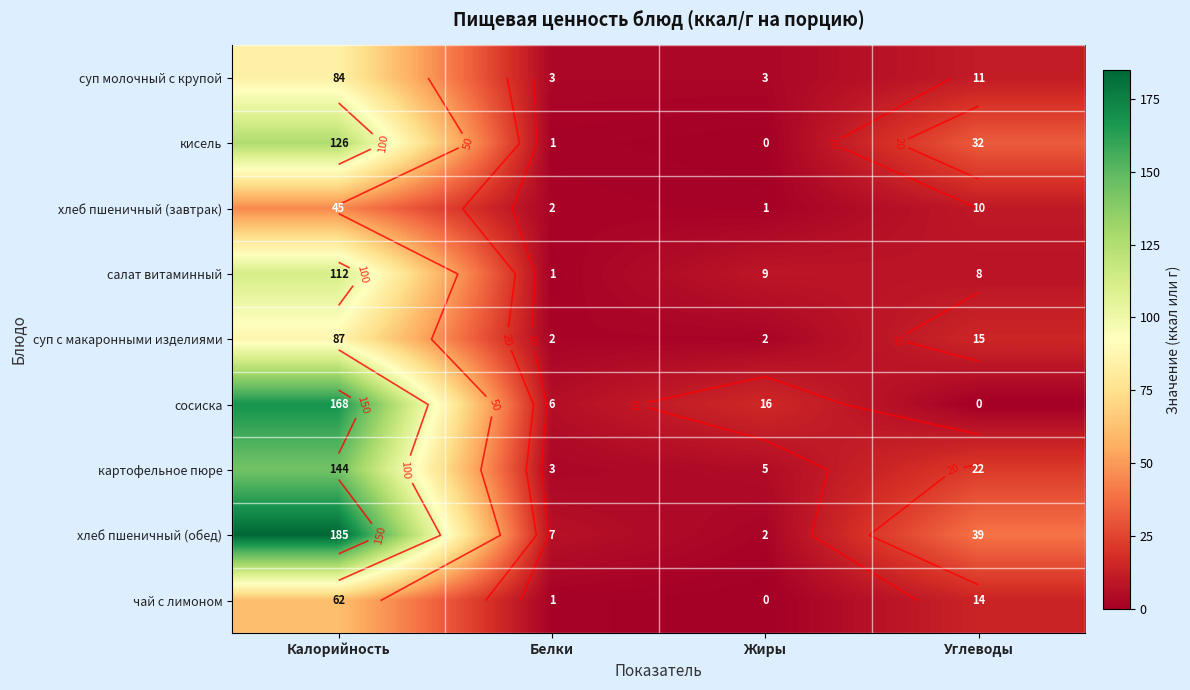

At which label does хлеб пшеничный (обед) first exceed 39?

Калорийность